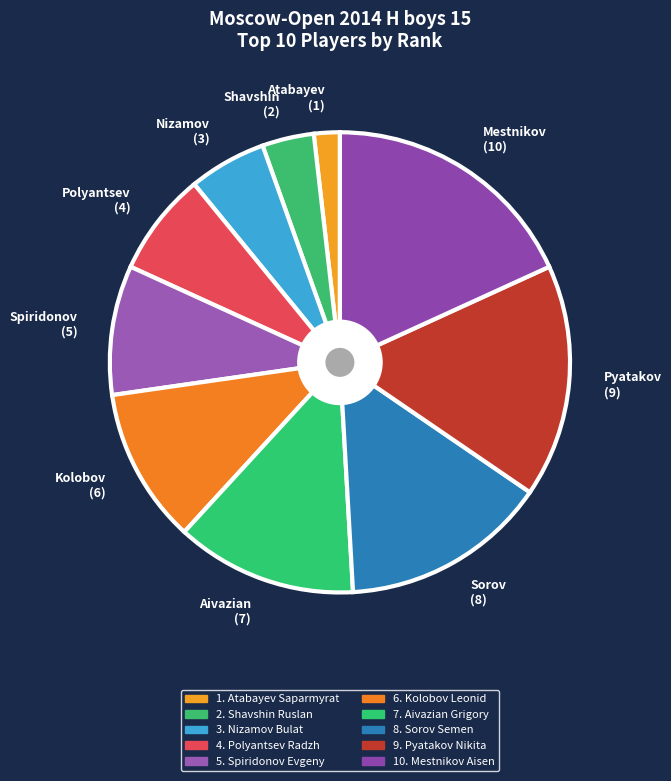

Does any single category account for the majority?

No